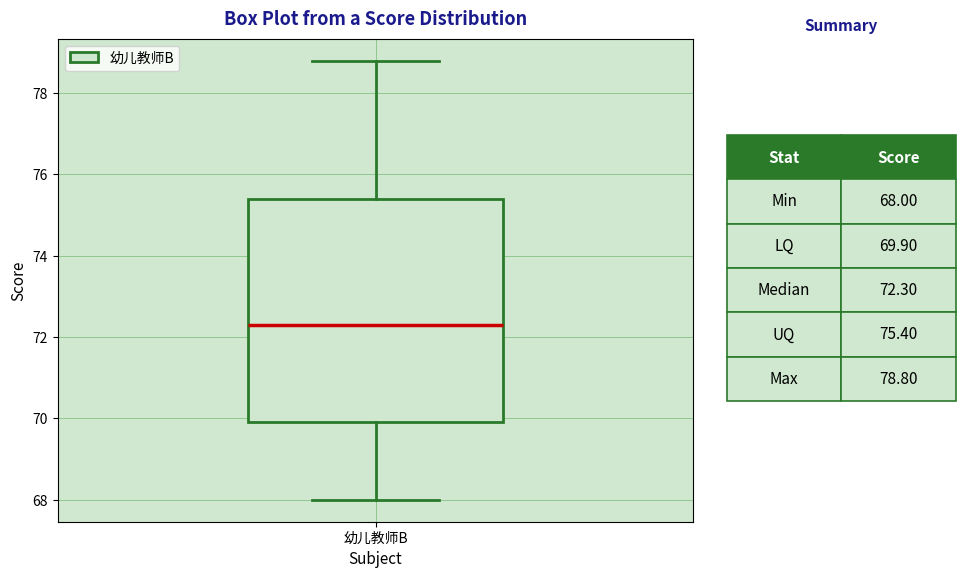

Where does the lower whisker of the box for 幼儿教师B end on the y-axis? The values are not printed on the chart, so give them approximately, as read against the axis.

68.0